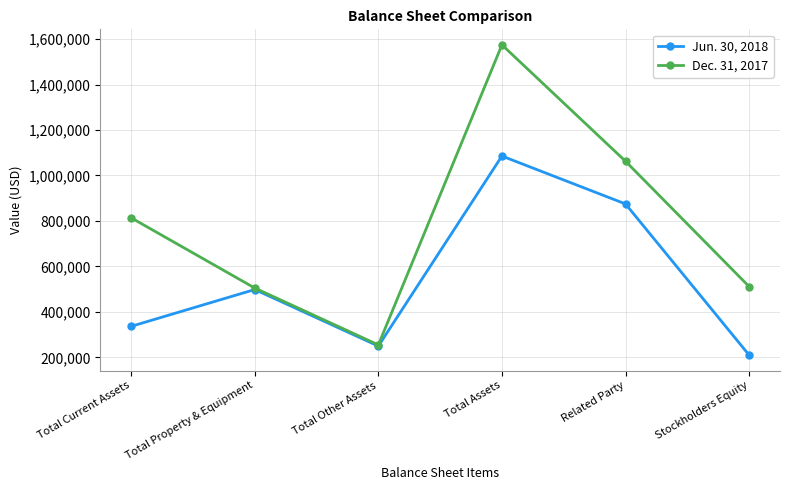

Reading right to left, extract all data points from this chart.

Jun. 30, 2018: 210637	874905	1085542	250000	498695	336846
Dec. 31, 2017: 511759	1062588	1574347	255200	505264	813883